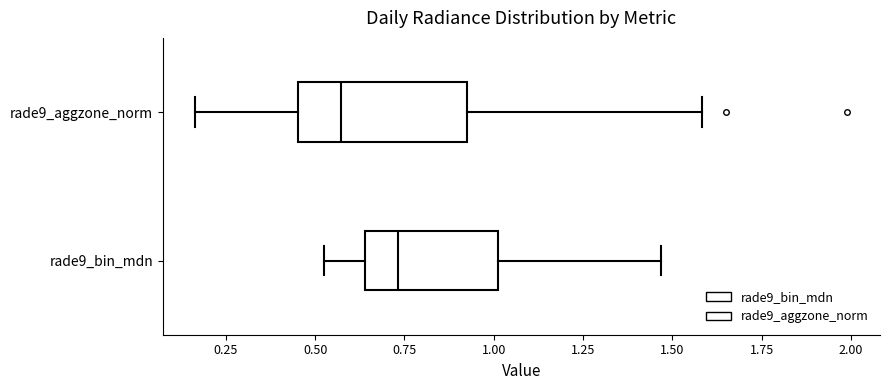

Which box is the widest, from its left edge to its right edge?

rade9_aggzone_norm